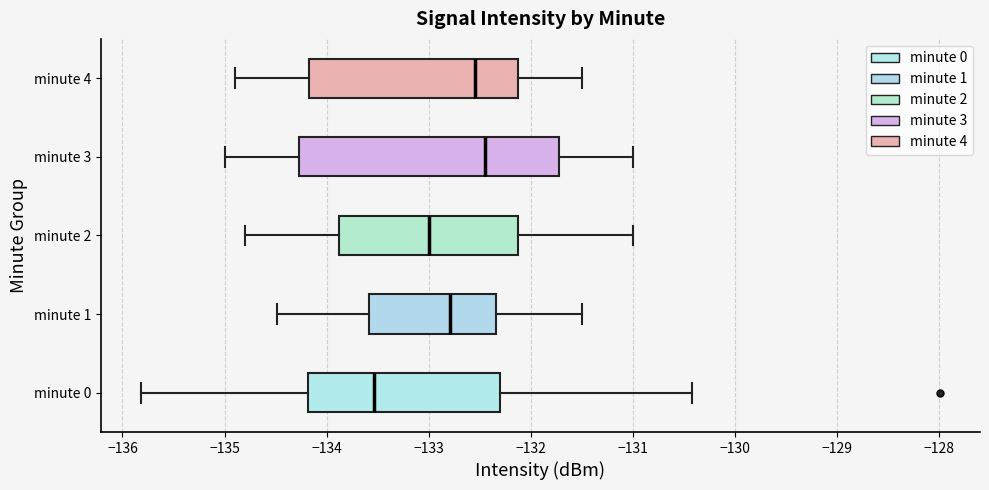

Reading bottom to top, transcribe this box plot: for each box, give where its median line is, the range the box spans, and where its two whiskers end, as read against the x-axis. The values are not printed on the chart, so give them approximately, as read against the axis.

minute 0: median -133.5, box -134.2 to -132.3, whiskers -135.8 to -130.4
minute 1: median -132.8, box -133.6 to -132.3, whiskers -134.5 to -131.5
minute 2: median -133.0, box -133.9 to -132.1, whiskers -134.8 to -131.0
minute 3: median -132.4, box -134.3 to -131.7, whiskers -135.0 to -131.0
minute 4: median -132.5, box -134.2 to -132.1, whiskers -134.9 to -131.5